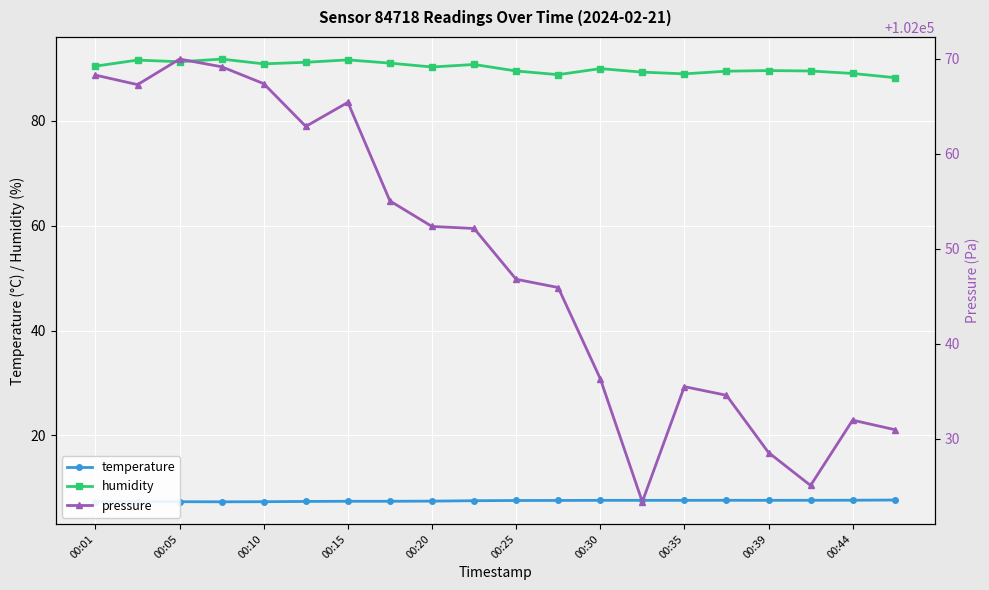

The value of humidity at 19 is 128.5. True or false?

False